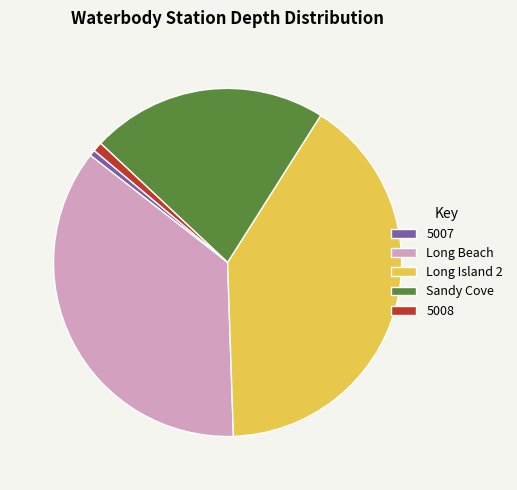

How many segments does this pie chart have?

5